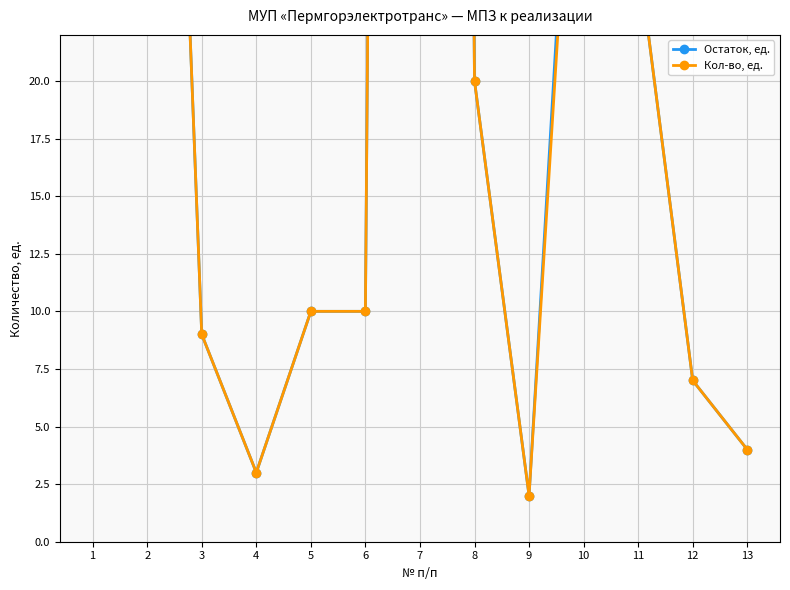

List the labels in order of Остаток, ед. value, smallest first.

9, 4, 13, 12, 3, 5, 6, 8, 11, 1, 10, 2, 7